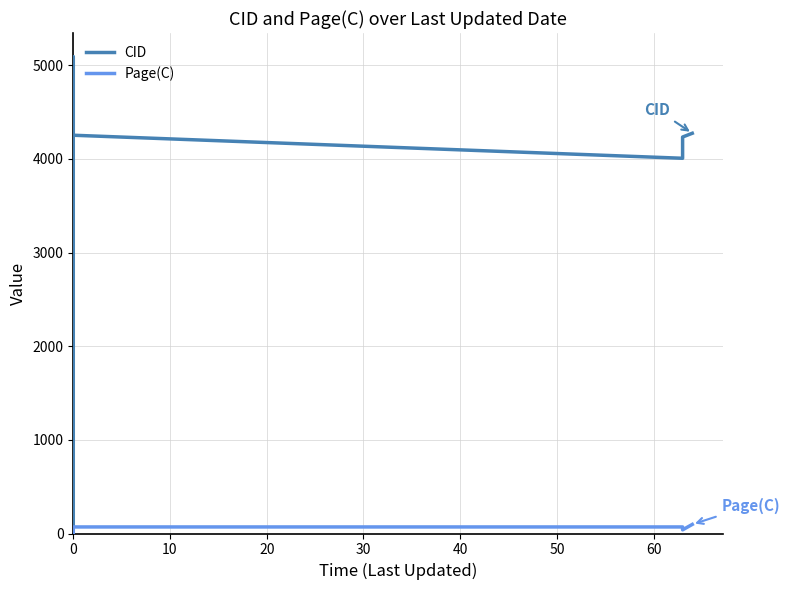

Rank the series at 40 from lowest to highest value.

Page(C), CID